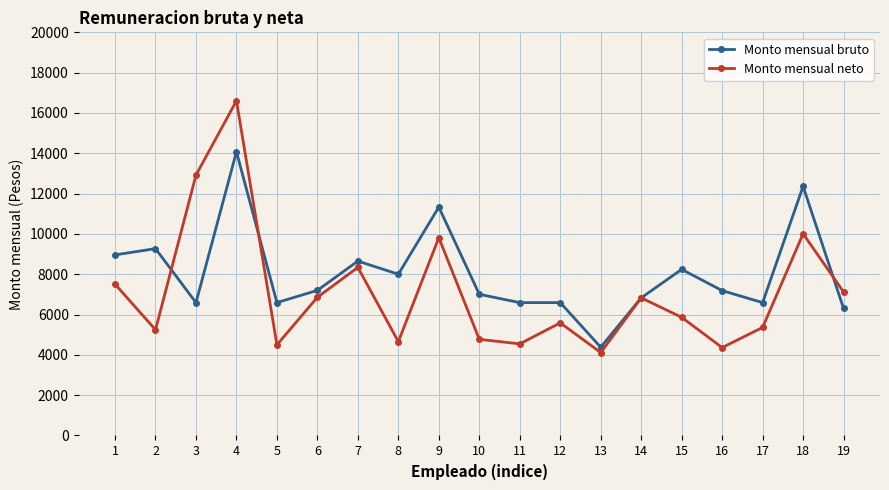

What is the average value of the Monto mensual bruto series?

8039.3